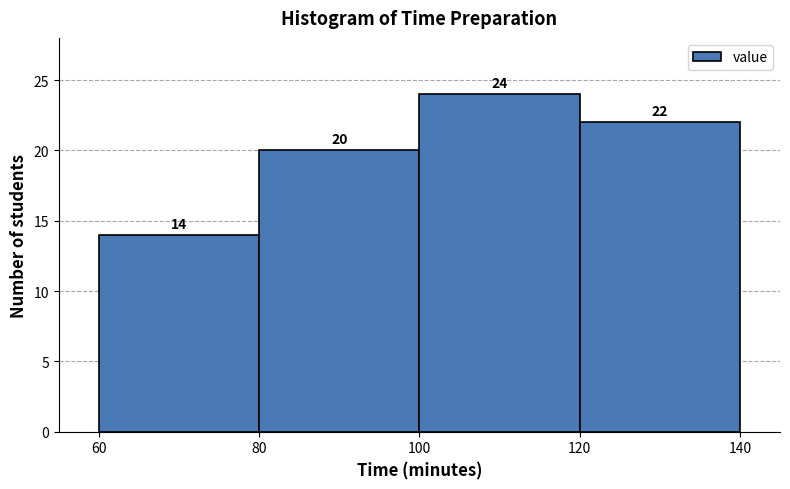

Which range on the x-axis has the tallest bar?

100 to 120